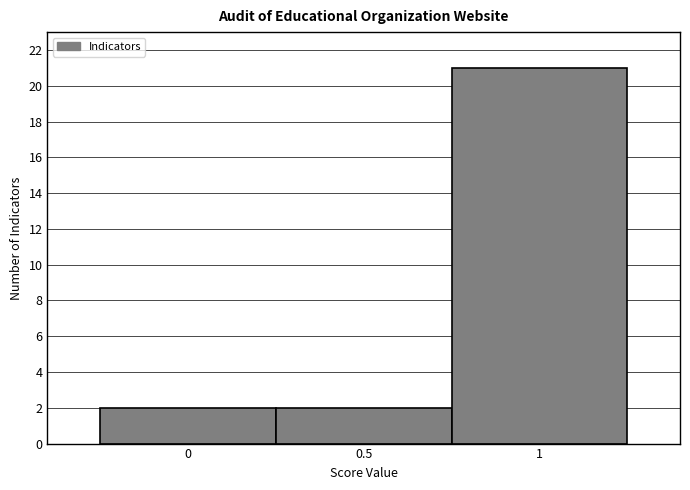

Reading left to right, list every bar in this chart as the range it spans on the x-axis followed by its height. The values are not printed on the chart, so give them approximately, as read against the axis.

-0.25 to 0.25: 2
0.25 to 0.75: 2
0.75 to 1.25: 21